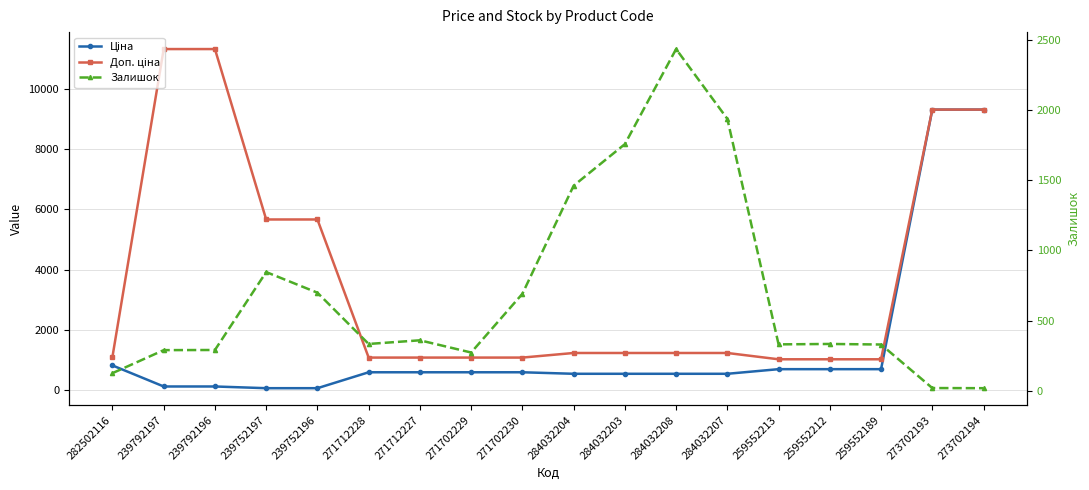

What is the spread (max minus min) of values at 271712227?

715.5